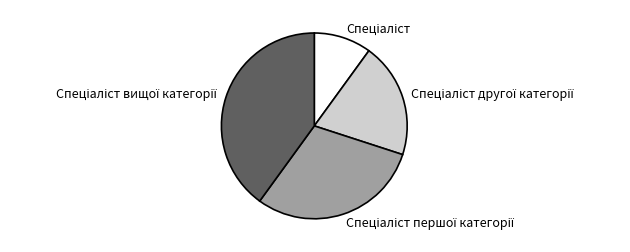

Is there any slice that represents more than half of the pie?

No